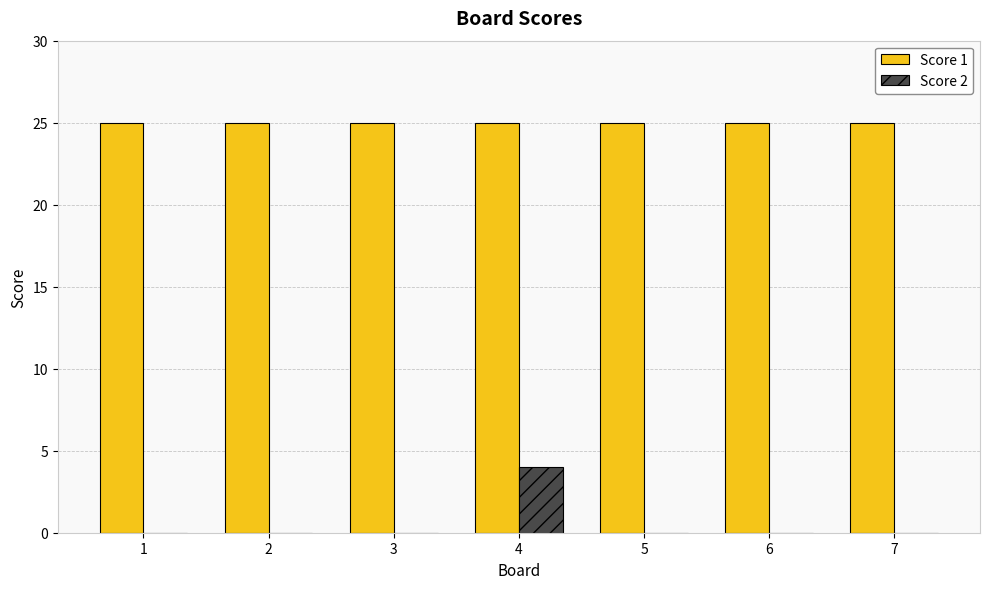

Are the bars horizontal?

No